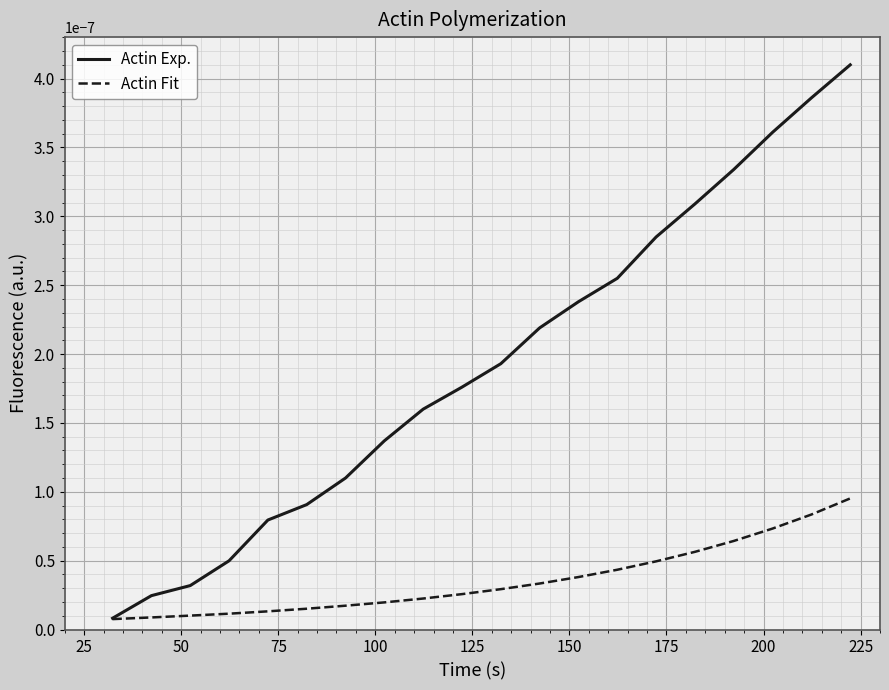

Does the chart have visible grid lines?

Yes